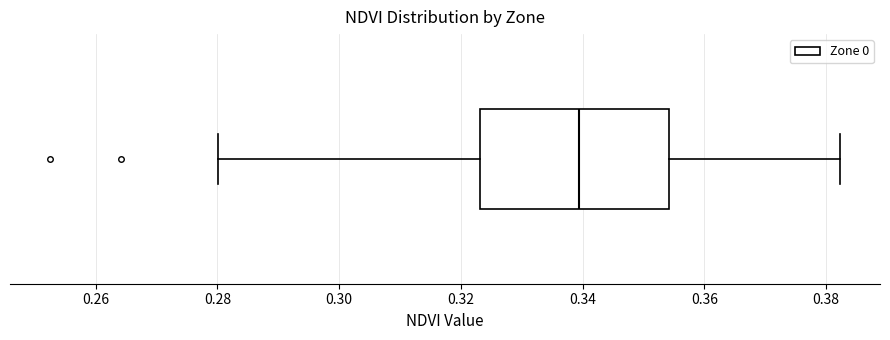

Read this box plot against the x-axis: the position of the median line, the range covered by the box, and the ends of both whiskers. The values are not printed on the chart, so give them approximately, as read against the axis.

median 0.340, box 0.324 to 0.354, whiskers 0.280 to 0.382